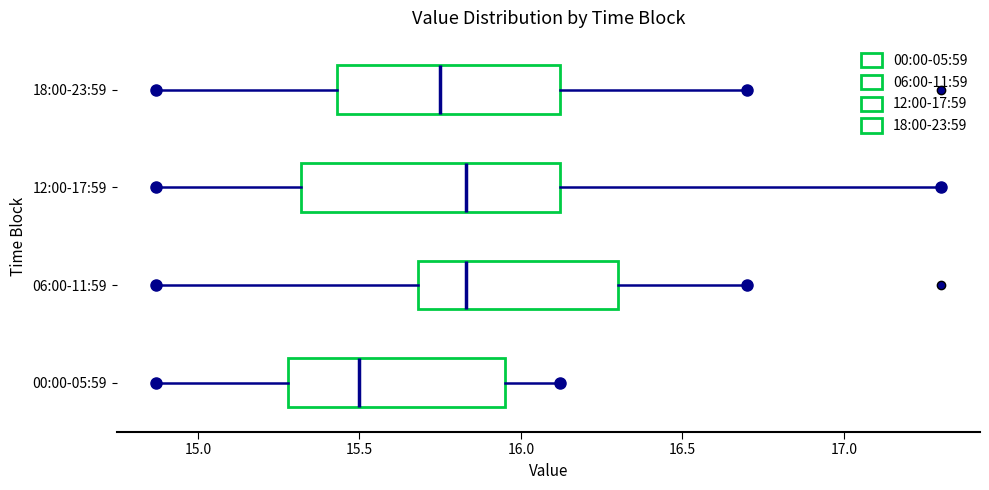

Comparing the boxes themselves (not the whiskers), which one is the widest?

12:00-17:59